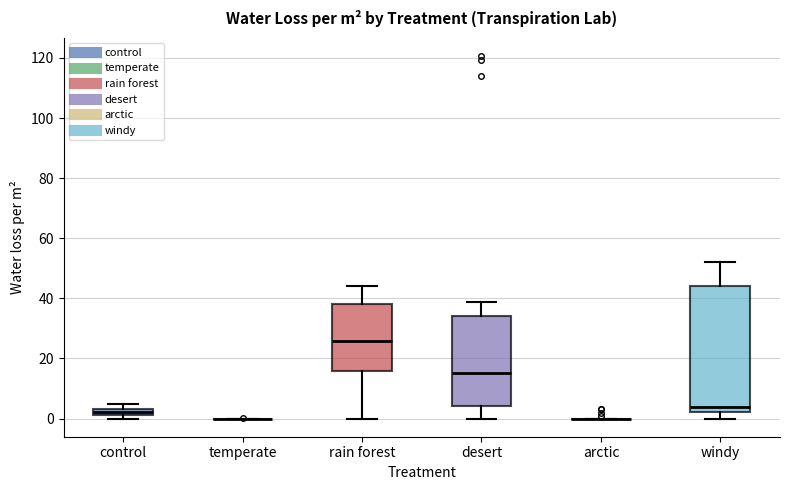

Where does the median line of the box for desert sit on the y-axis? The values are not printed on the chart, so give them approximately, as read against the axis.

16